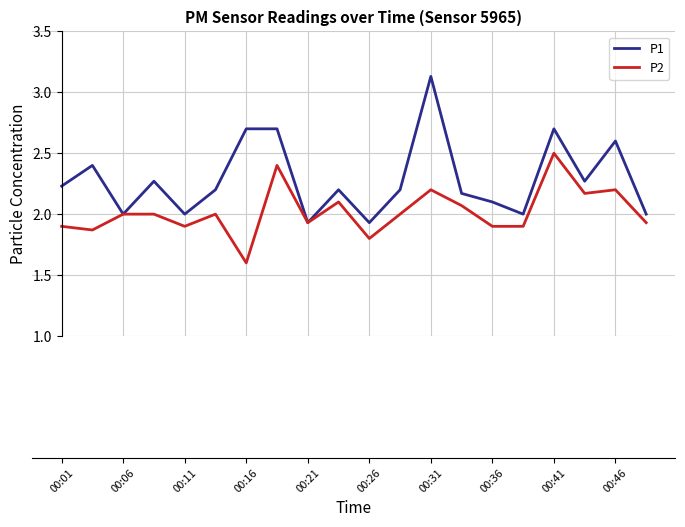

List the series in order of their peak value, highest first.

P1, P2